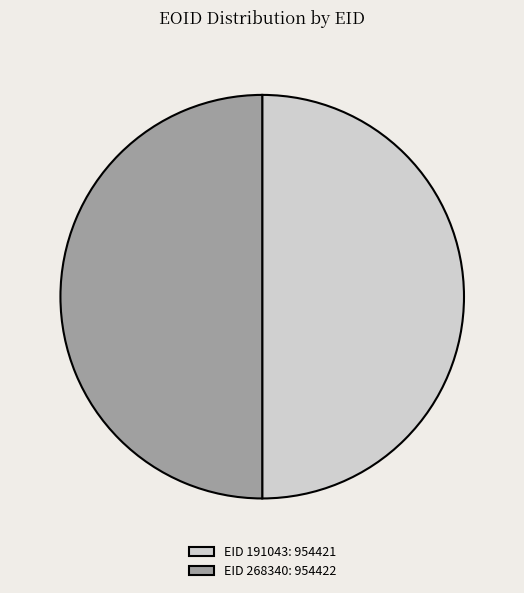

Approximately how many times larger is the value at EID 268340: 954422 compared to EID 191043: 954421?

1.0